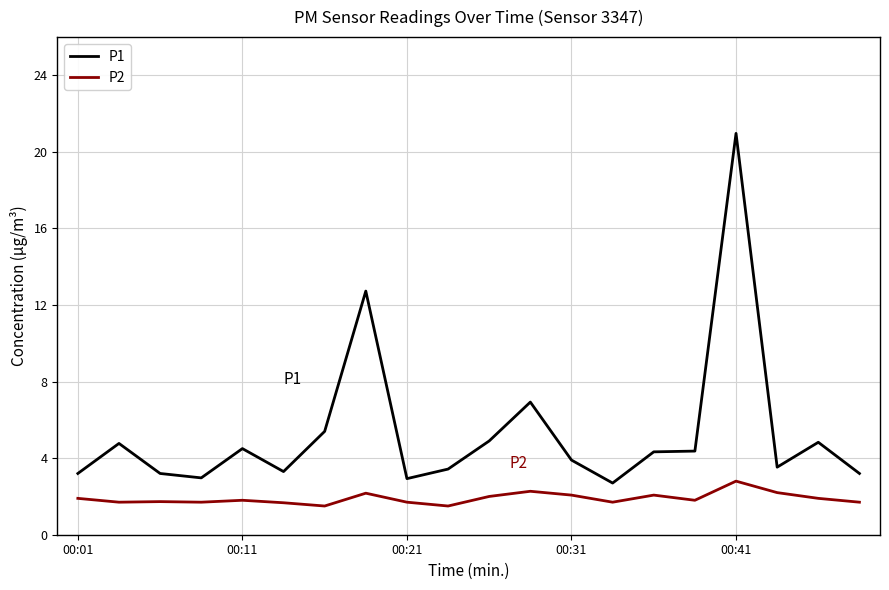

True or false: P2 and P1 intersect in this chart.

False